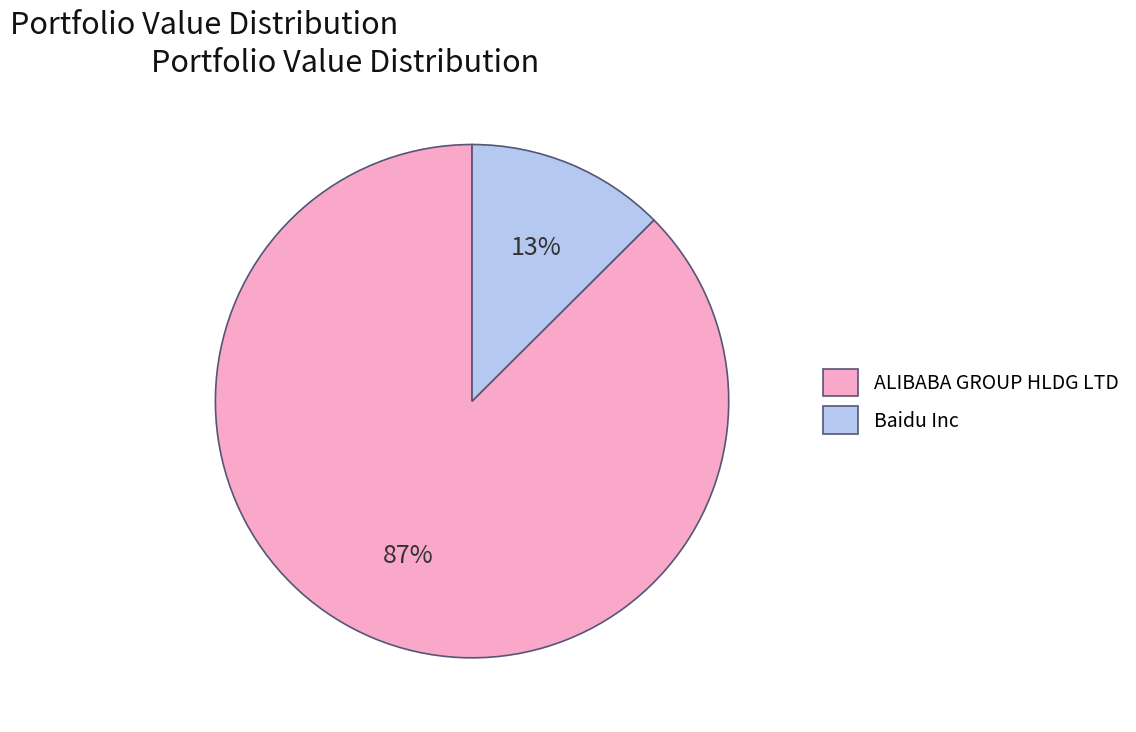

Rank the categories by value from highest to lowest.

ALIBABA GROUP HLDG LTD, Baidu Inc